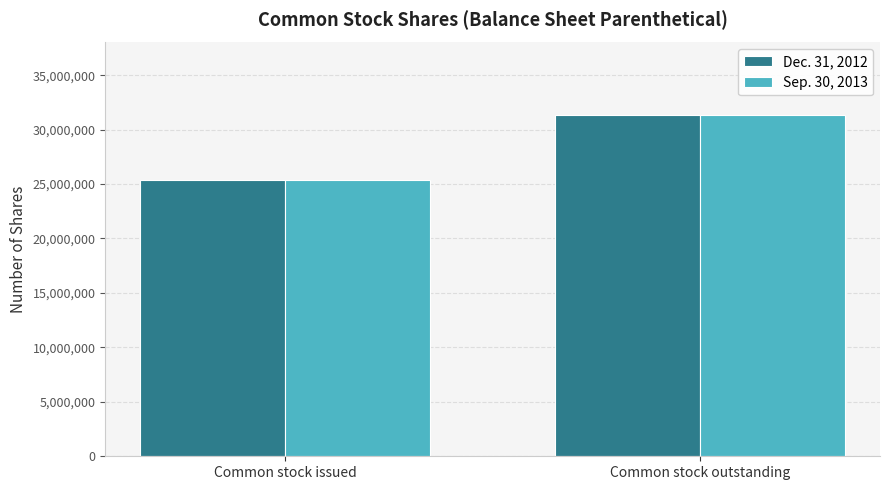

What is the minimum value for Dec. 31, 2012?

25411549